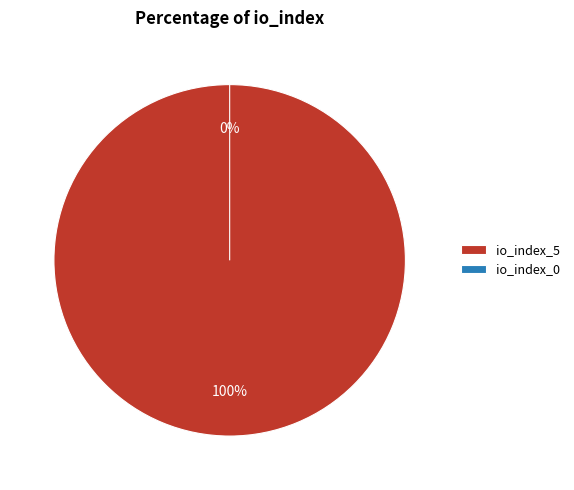

To the nearest percent, what is the difference between the io_index_0 and io_index_5 slice percentages?

100%